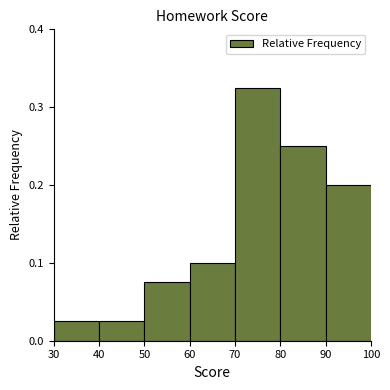

Which range on the x-axis has the tallest bar?

70 to 80